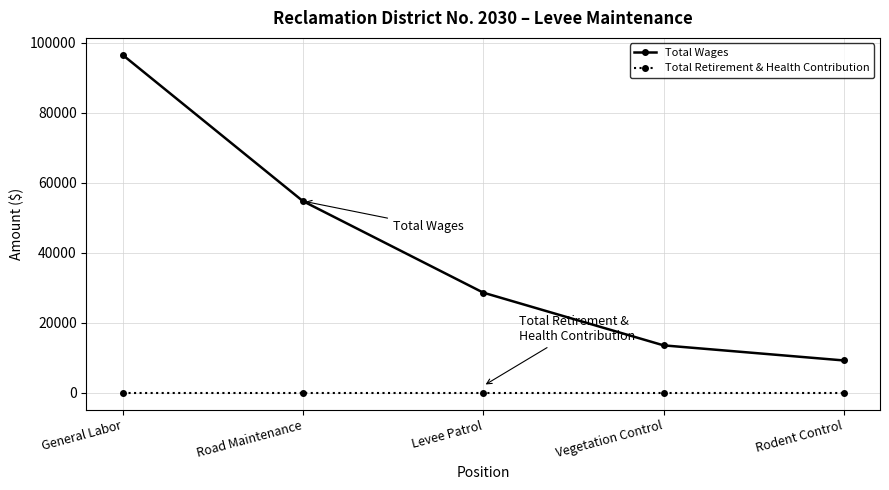

Reading left to right, extract all data points from this chart.

Total Wages: 96618	54811	28651	13581	9266
Total Retirement & Health Contribution: 0	0	0	0	0